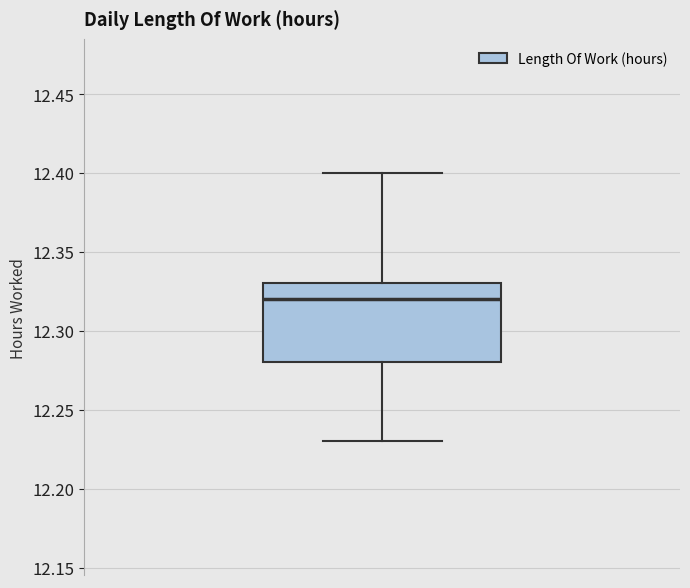

Transcribe this box plot: give where the median line is, the range the box spans, and where the two whiskers end, as read against the y-axis. The values are not printed on the chart, so give them approximately, as read against the axis.

median 12.32, box 12.28 to 12.33, whiskers 12.23 to 12.40